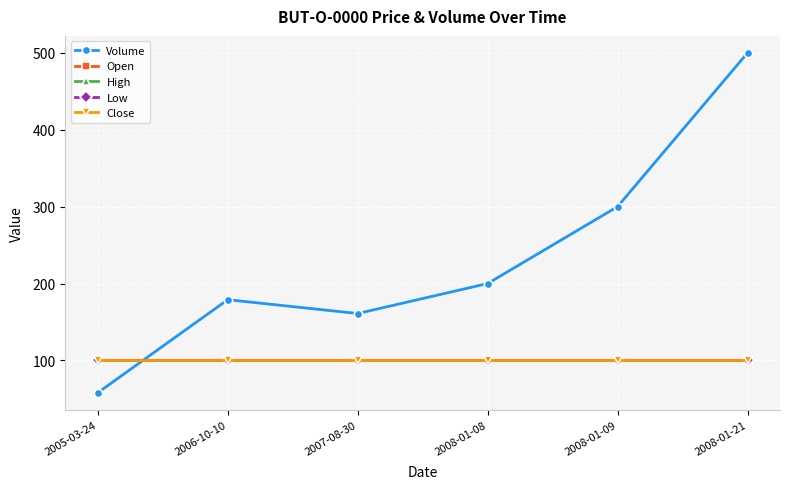

True or false: Open has more than 0 points higher than both neighbors.

False